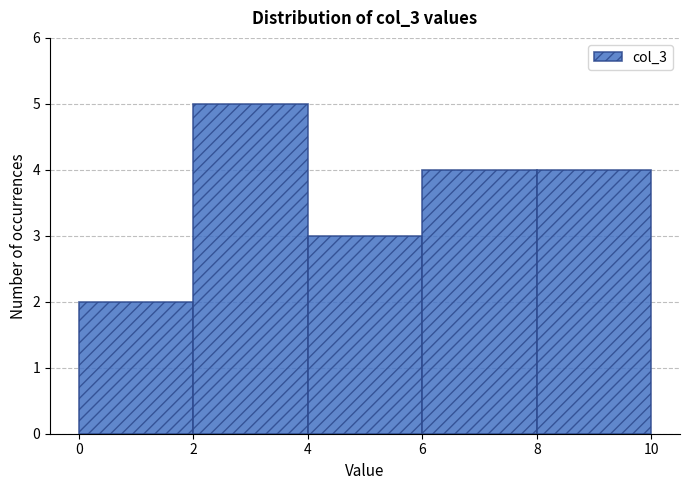

Reading left to right, transcribe this chart: for each bar, give the range it covers on the x-axis and its height. The values are not printed on the chart, so give them approximately, as read against the axis.

0 to 2: 2
2 to 4: 5
4 to 6: 3
6 to 8: 4
8 to 10: 4